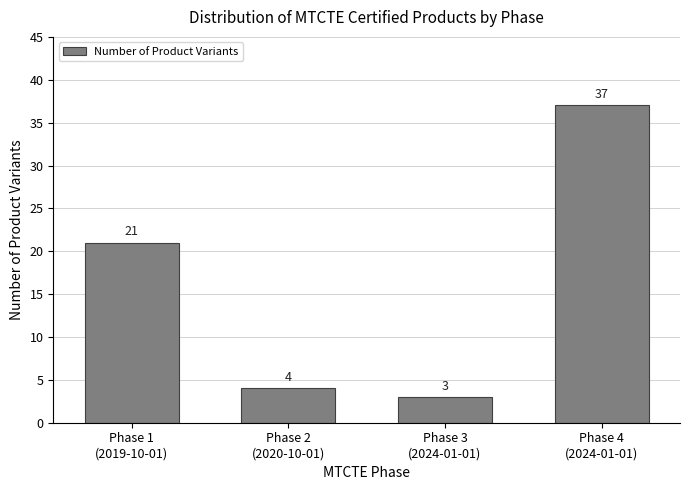

Reading left to right, what are all the values shown in this chart?

21	4	3	37